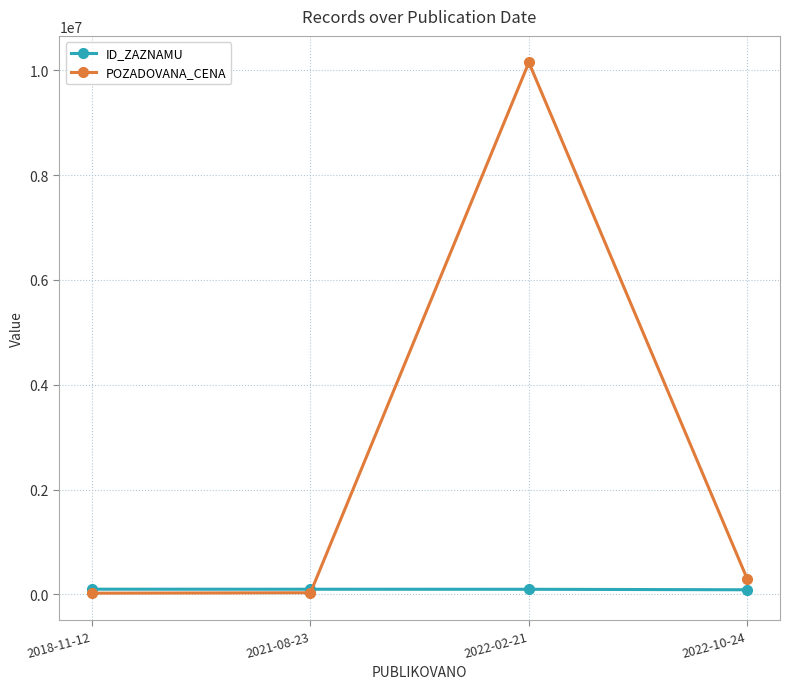

The POZADOVANA_CENA series shows 29500 at 2021-08-23. True or false?

True